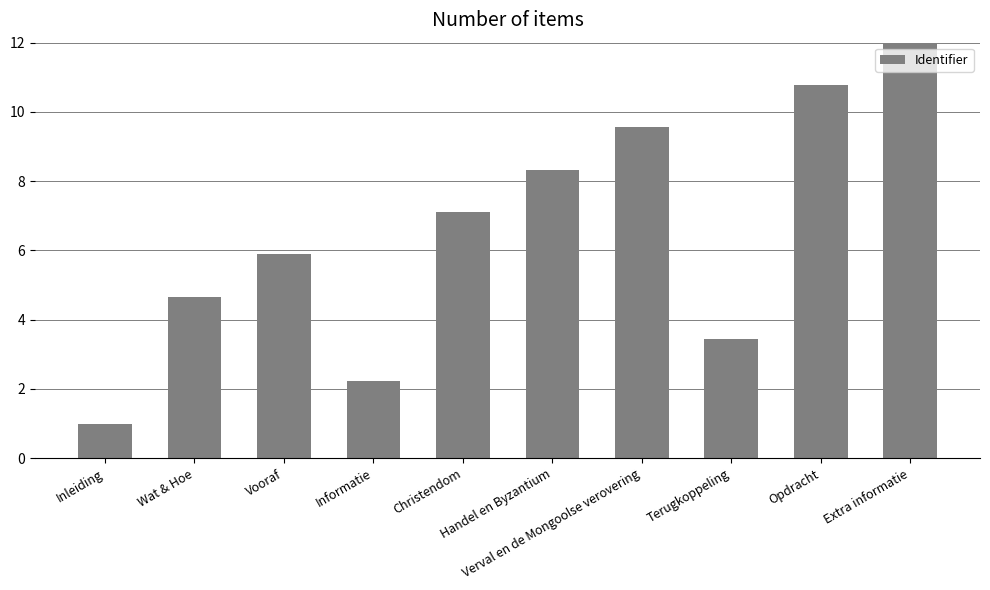

Reading right to left, transcribe all the data shown in this chart.

12.0	10.8	3.4	9.6	8.3	7.1	2.2	5.9	4.7	1.0